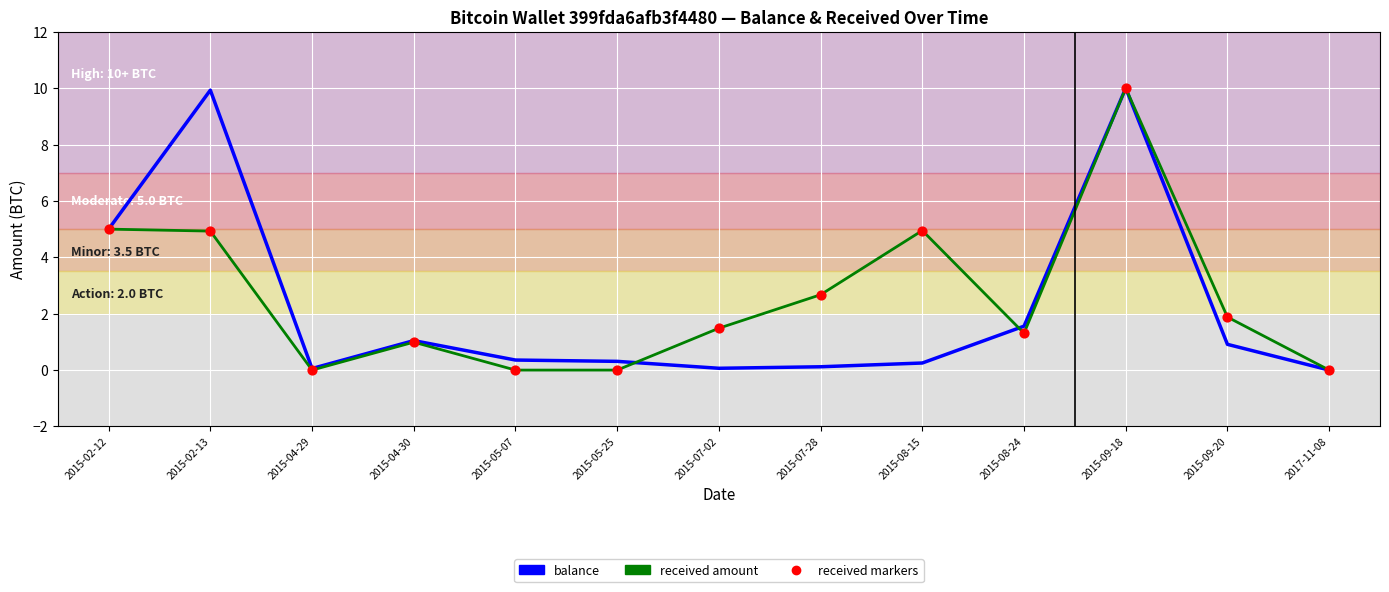

At how many categories does at least one series exceed 4?

4